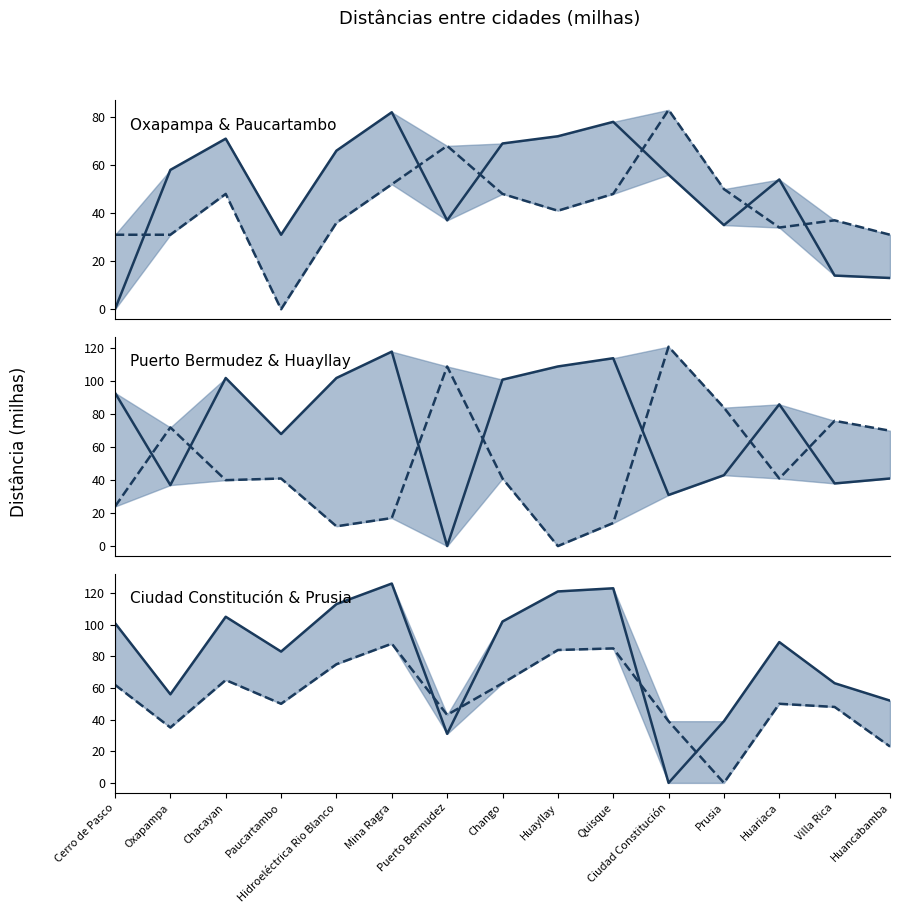

What are all the series names shown in the legend?

Oxapampa, Paucartambo, Puerto Bermudez, Huayllay, Ciudad Constitución, Prusia